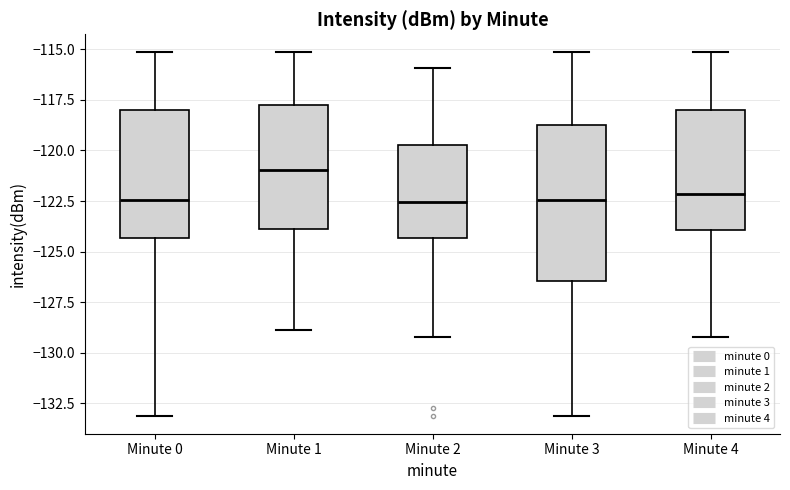

Which box is the tallest, from its lower edge to its upper edge?

Minute 3